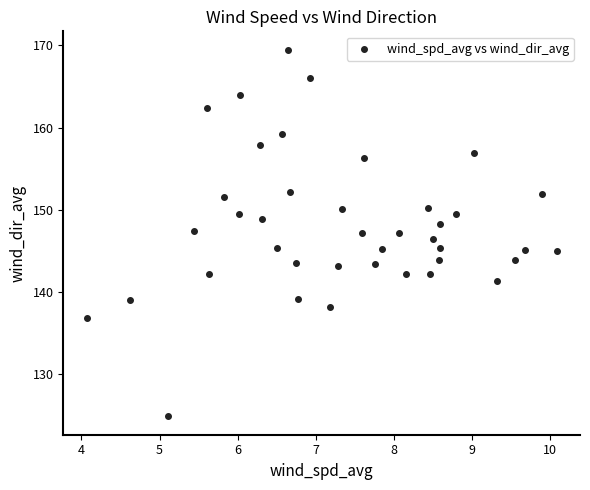

What is the range of X values (max minus min)?

6.0